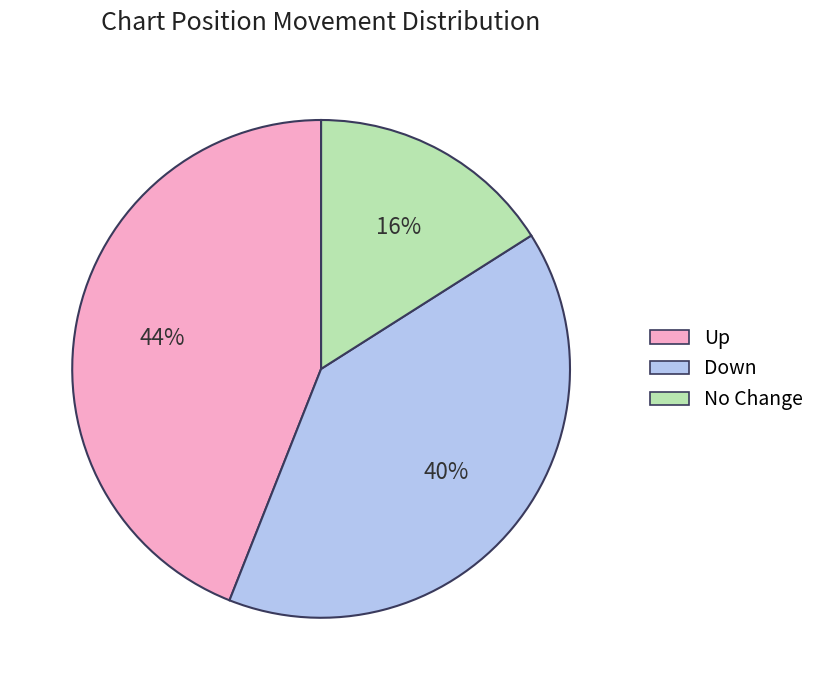

To the nearest percent, what is the average slice percentage?

33%